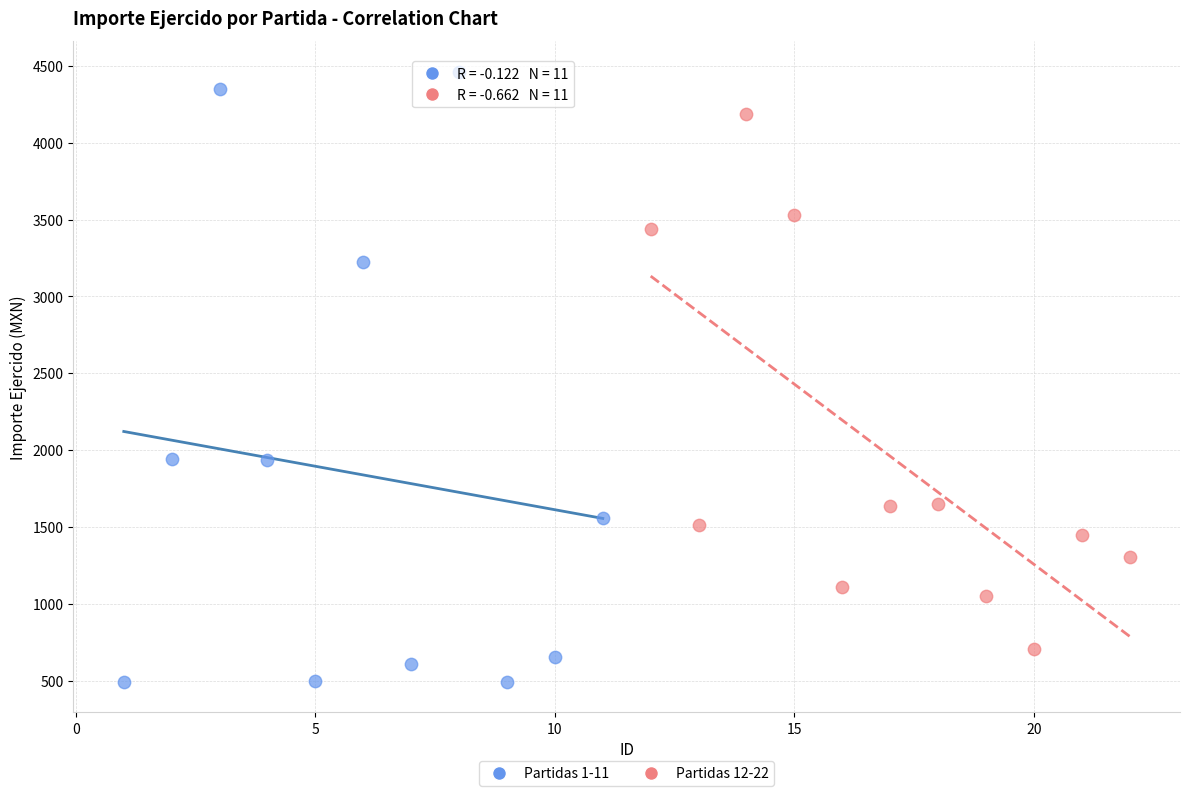

Which series has the largest Y range (max minus min)?

Partidas 1-11